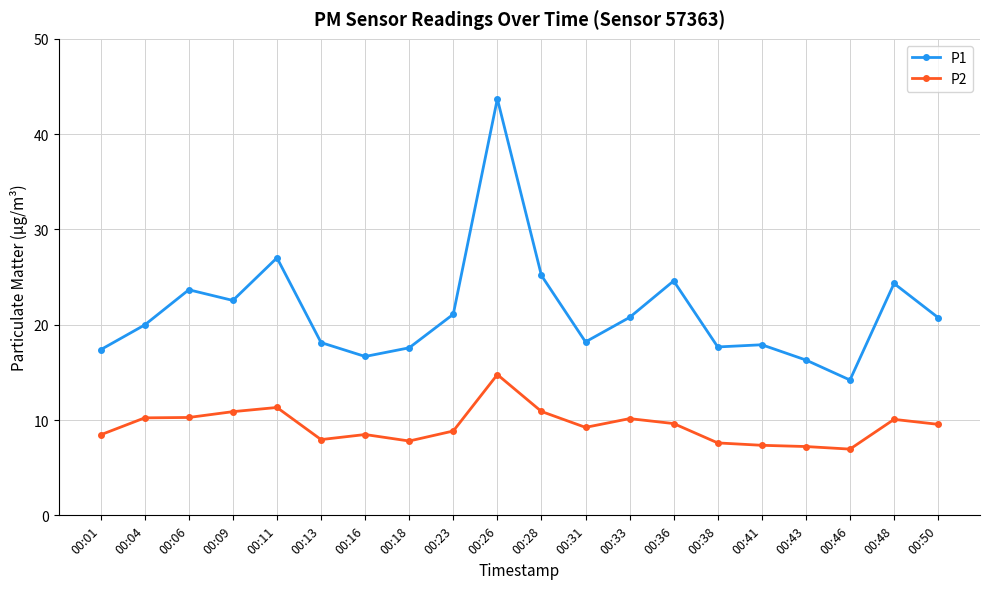

What are all the series names shown in the legend?

P1, P2